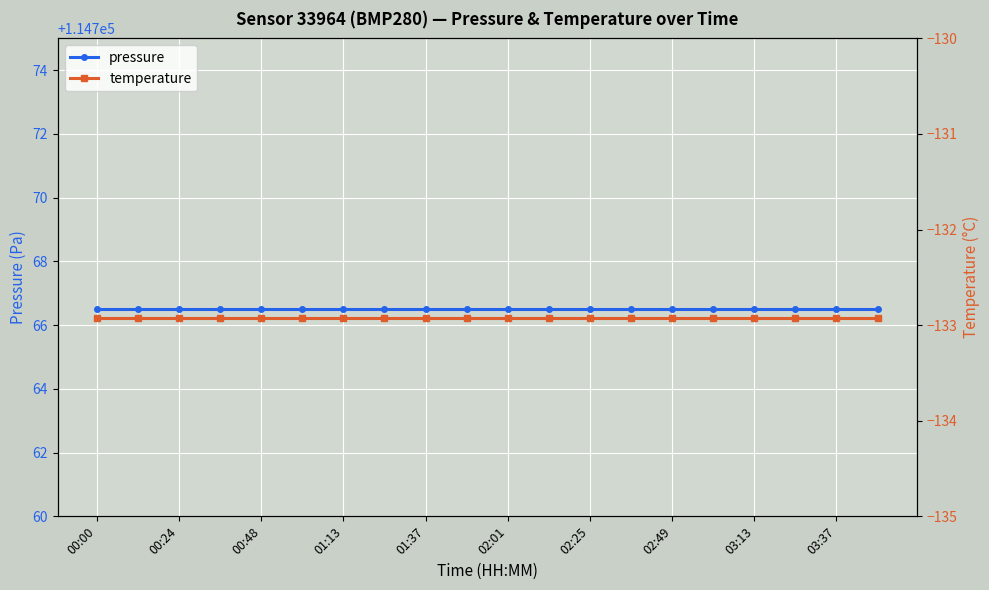

Which series changed the most between 00:24 and 15?

pressure